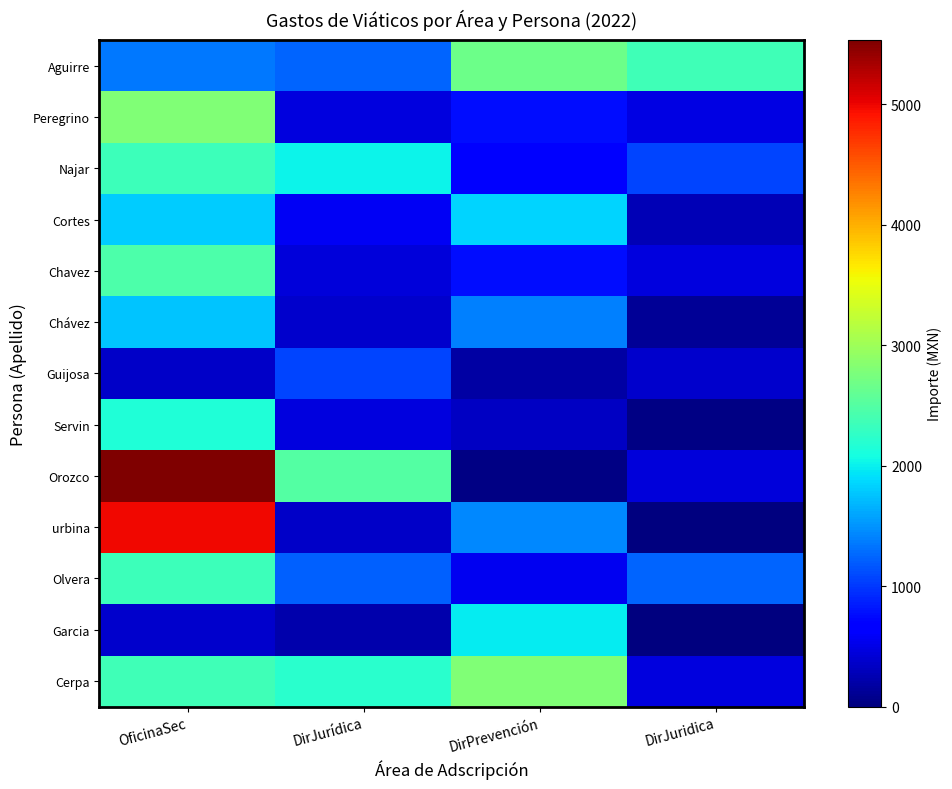

Reading left to right, extract all data points from this chart.

Aguirre: OficinaSec=1361.0	DirJurídica=1248.2	DirPrevención=2674.0	DirJuridica=2367.4
Peregrino: OficinaSec=2795.0	DirJurídica=461.0	DirPrevención=763.0	DirJuridica=482.6
Najar: OficinaSec=2344.7	DirJurídica=2026.8	DirPrevención=686.0	DirJuridica=1079.7
Cortes: OficinaSec=1804.0	DirJurídica=565.4	DirPrevención=1849.1	DirJuridica=270.4
Chavez: OficinaSec=2446.1	DirJurídica=447.0	DirPrevención=769.0	DirJuridica=459.6
Chávez: OficinaSec=1770.0	DirJurídica=386.6	DirPrevención=1401.0	DirJuridica=109.5
Guijosa: OficinaSec=348.0	DirJurídica=1079.7	DirPrevención=185.0	DirJuridica=386.6
Servin: OficinaSec=2149.5	DirJurídica=459.6	DirPrevención=340.0	DirJuridica=36.6
Orozco: OficinaSec=5532.3	DirJurídica=2501.0	DirPrevención=40.0	DirJuridica=447.0
urbina: OficinaSec=4975.8	DirJurídica=349.0	DirPrevención=1428.0	DirJuridica=0.0
Olvera: OficinaSec=2349.0	DirJurídica=1223.9	DirPrevención=546.0	DirJuridica=1248.2
Garcia: OficinaSec=379.9	DirJurídica=223.9	DirPrevención=1970.0	DirJuridica=0.0
Cerpa: OficinaSec=2367.4	DirJurídica=2206.9	DirPrevención=2795.0	DirJuridica=461.0